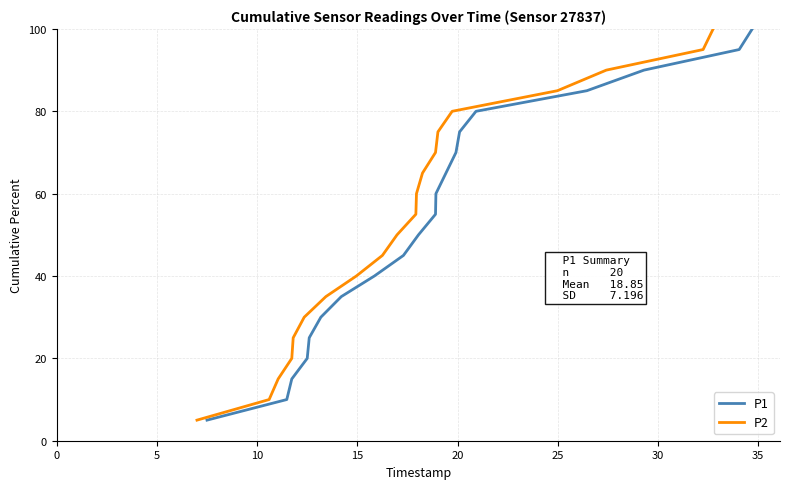

What is the lowest value of the P1 series?

5.0